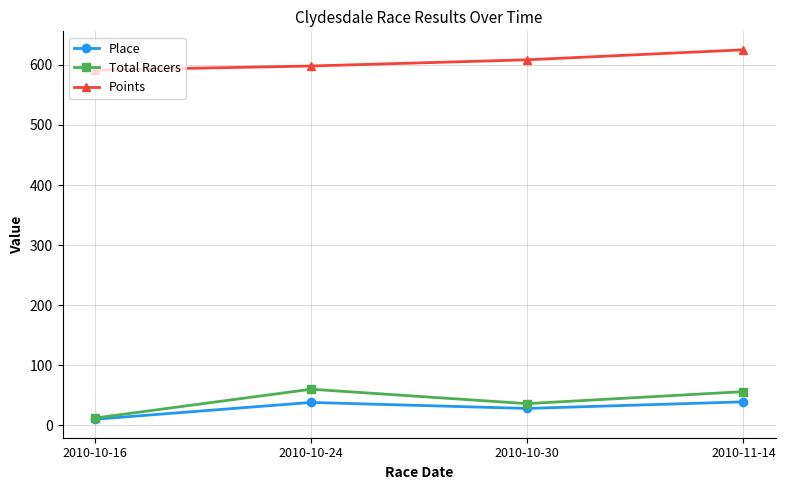

Rank the series at 2010-10-30 from highest to lowest value.

Points, Total Racers, Place